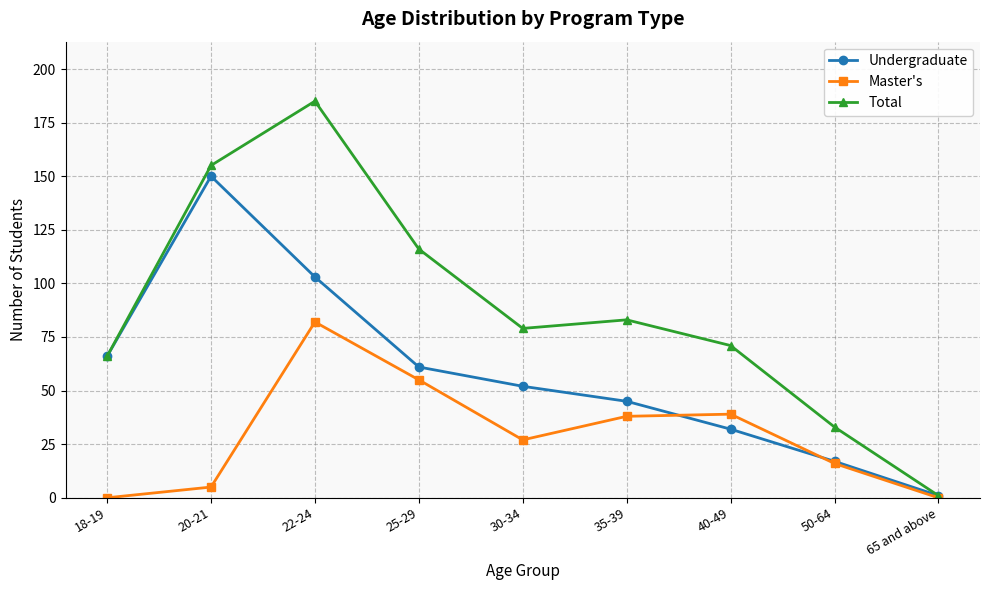

What is the difference between the highest and lowest values at 20-21?

150